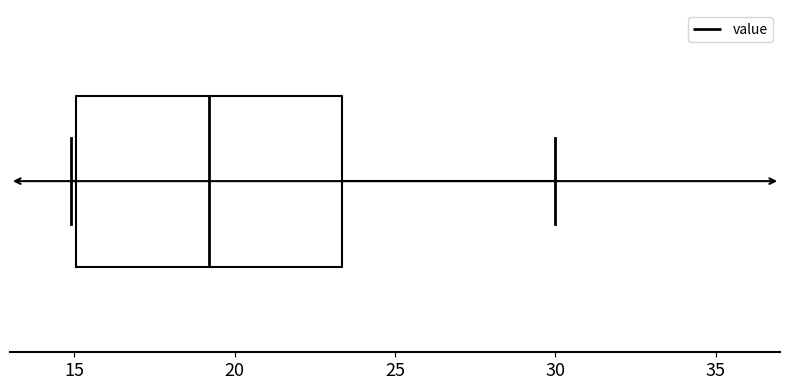

Read this box plot against the x-axis: the position of the median line, the range covered by the box, and the ends of both whiskers. The values are not printed on the chart, so give them approximately, as read against the axis.

median 19.0, box 15.0 to 23.5, whiskers 15.0 (just left of the box's left edge) to 30.0